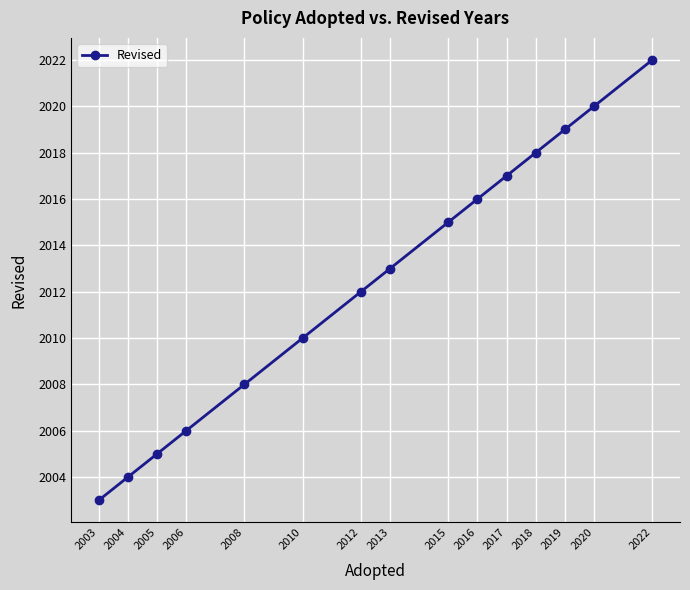

What is the difference between the values at 2010 and 2015?

5